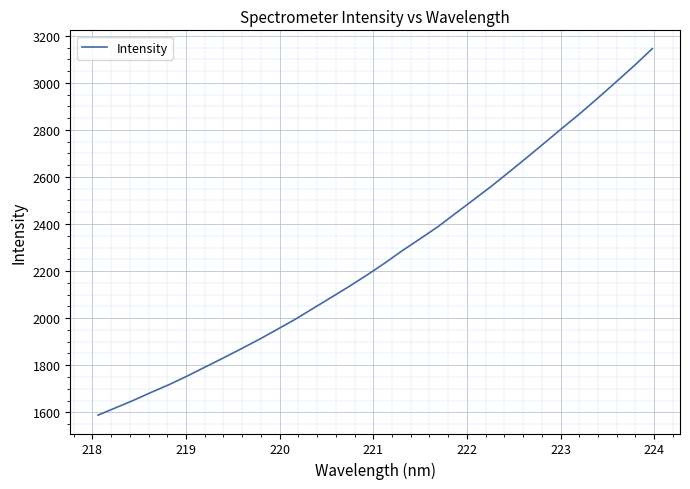

What is the difference between the maximum and minimum values?

1557.6